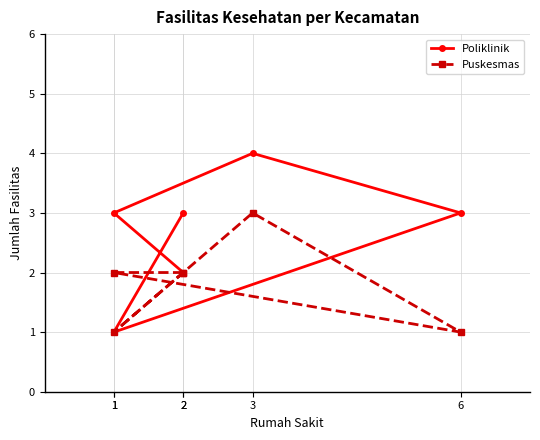

Reading left to right, list all the values displayed in this chart.

Poliklinik: 3	1	3	4	3	2
Puskesmas: 2	2	1	3	1	2